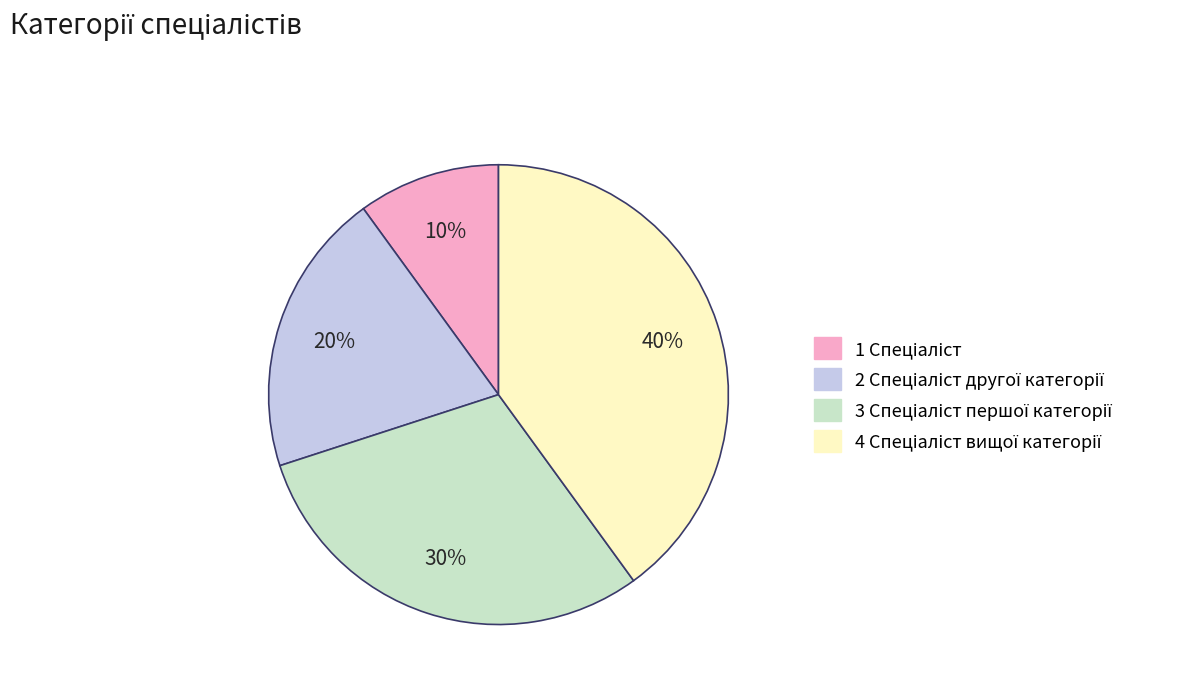

Does any single category account for the majority?

No